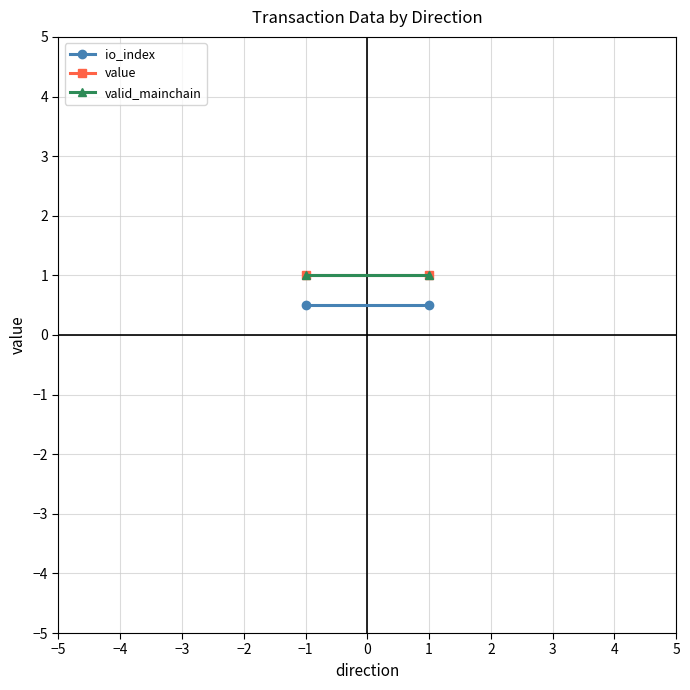

How many categories are shown in the chart?

2